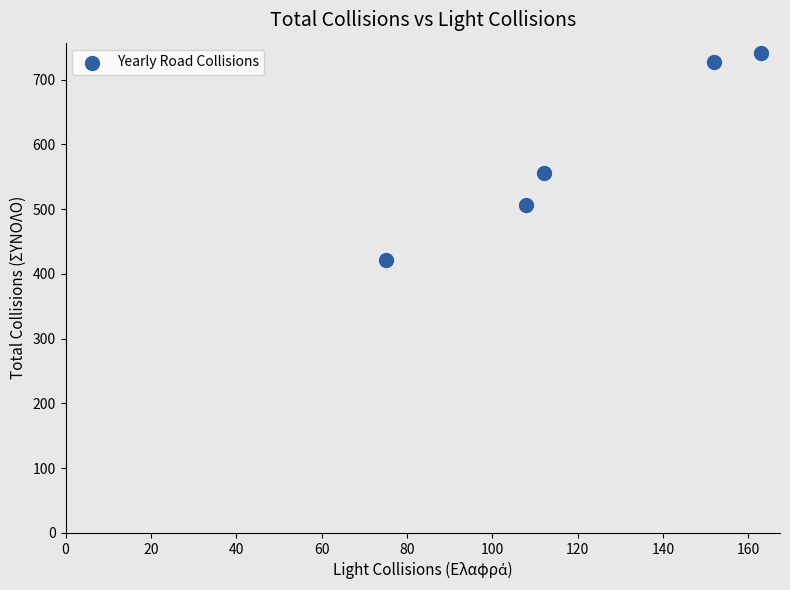

What Y value in the scatter plot is closest to 581?

555